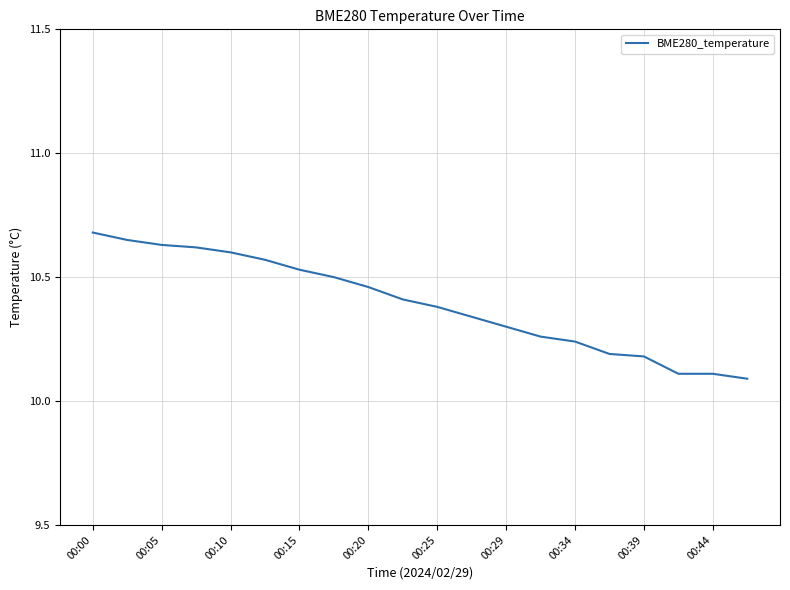

What is the smallest value displayed?

10.1